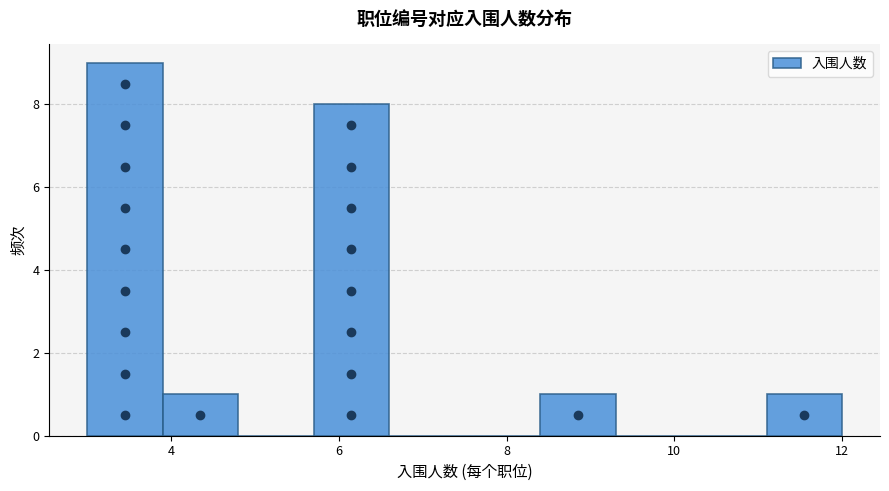

Which range on the x-axis has the tallest bar?

3.0 to 3.9